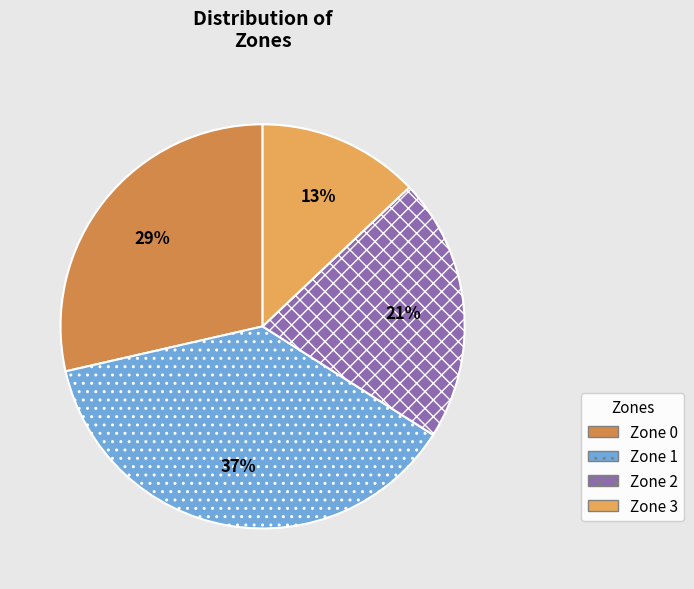

What is the smallest slice in the pie chart?

Zone 3